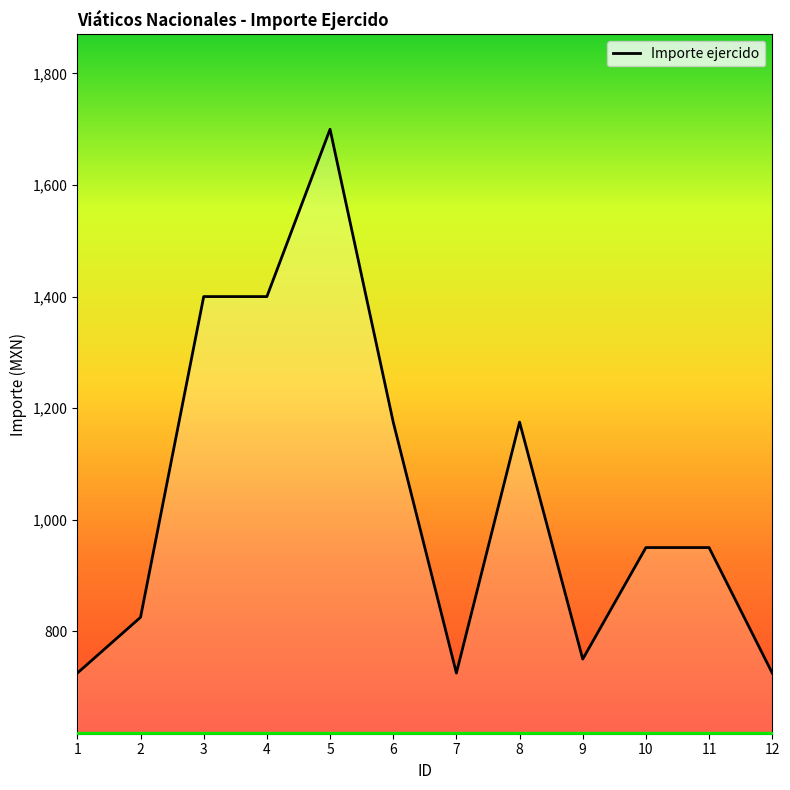

Reading right to left, extract all data points from this chart.

725.0	950.0	950.0	750.0	1175.0	725.0	1175.0	1700.0	1400.0	1400.0	825.0	725.0